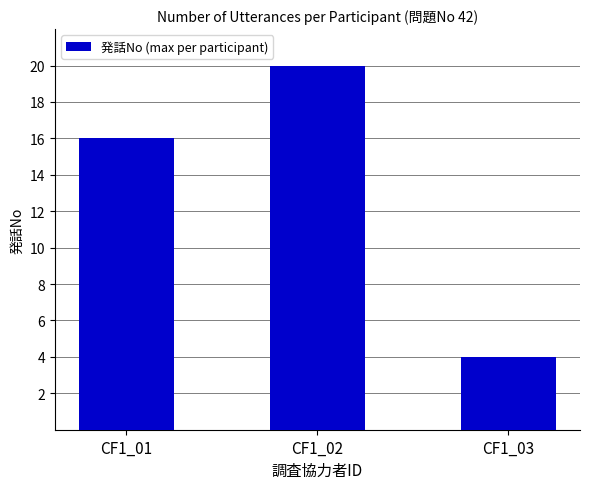

Which category has the lowest value across all series?

CF1_03